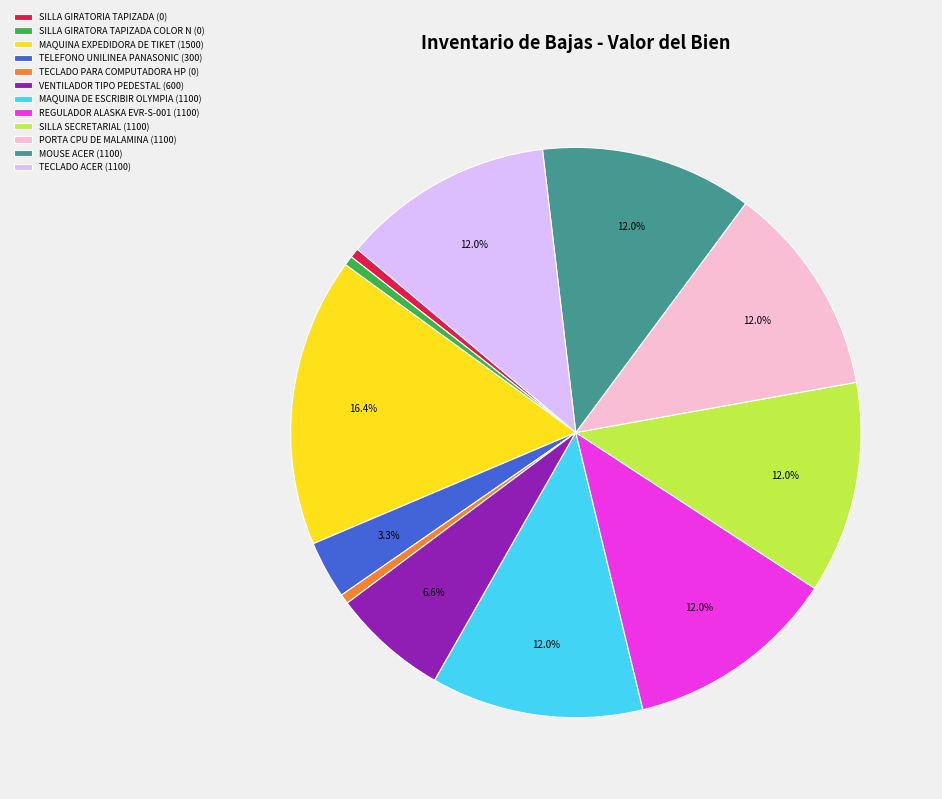

To the nearest percent, what is the difference between the MAQUINA EXPEDIDORA DE TIKET and SILLA SECRETARIAL slice percentages?

4%